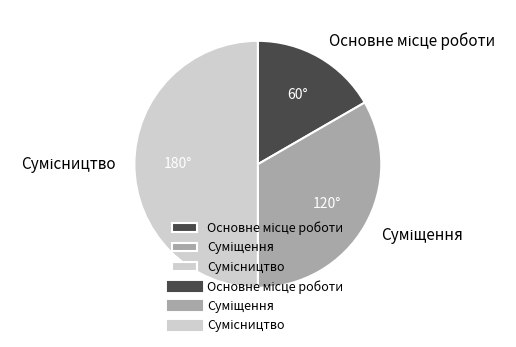

True or false: Суміщення accounts for 33% of the total.

True